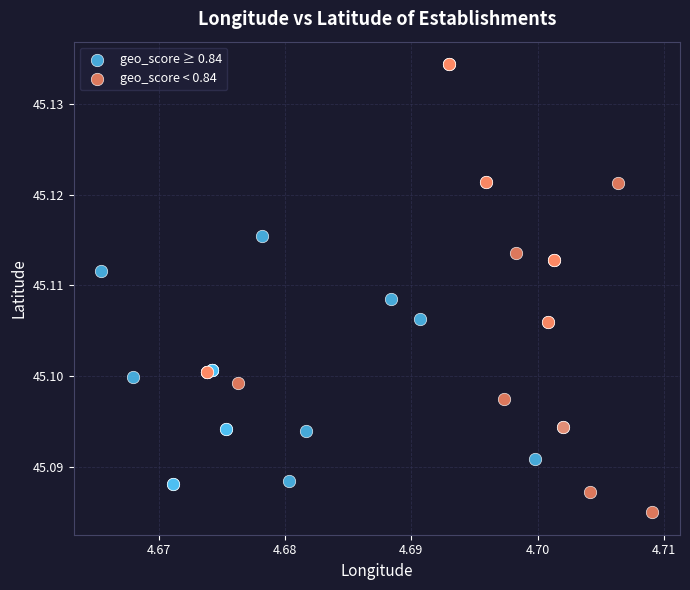

Which series contains the highest Y value?

geo_score < 0.84